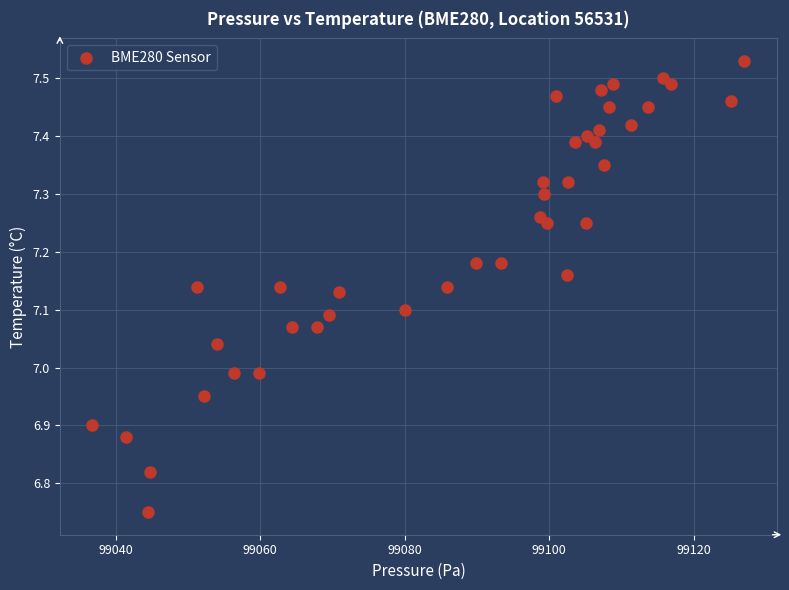

What is the range of Y values (max minus min)?

0.8